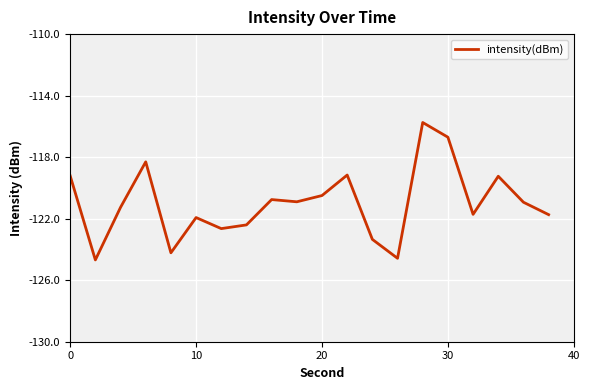

True or false: there are more than 0 points higher than both neighbors.

True